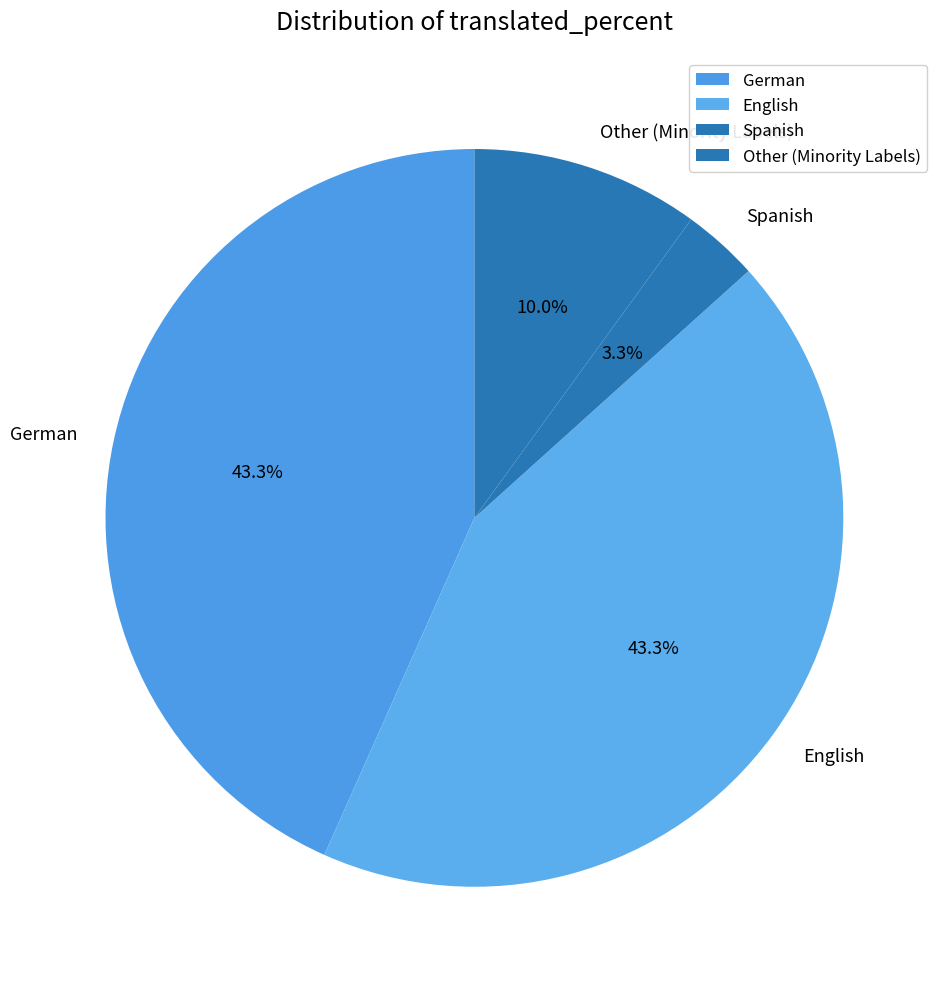

Is there a majority slice in this chart?

No